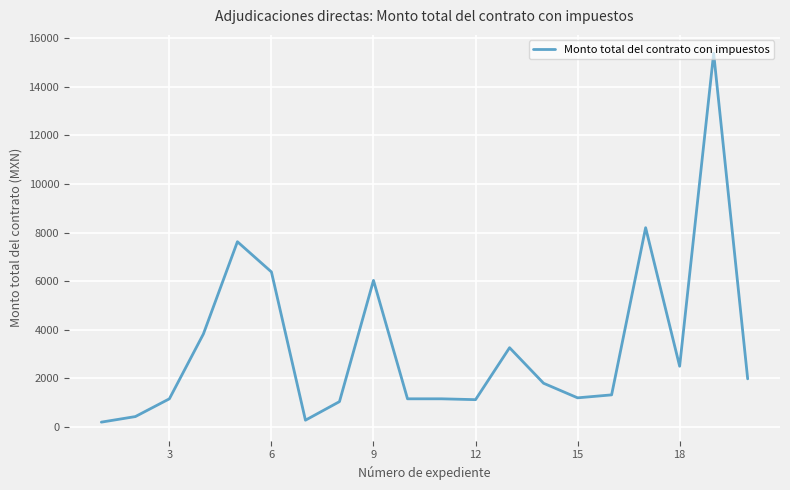

What is the difference between the maximum and minimum values?

15175.0